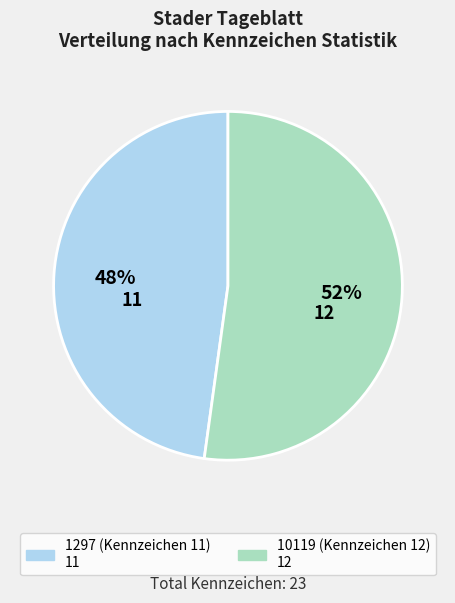

To the nearest percent, what percentage of the pie is 10119 (Kennzeichen 12)?

52%